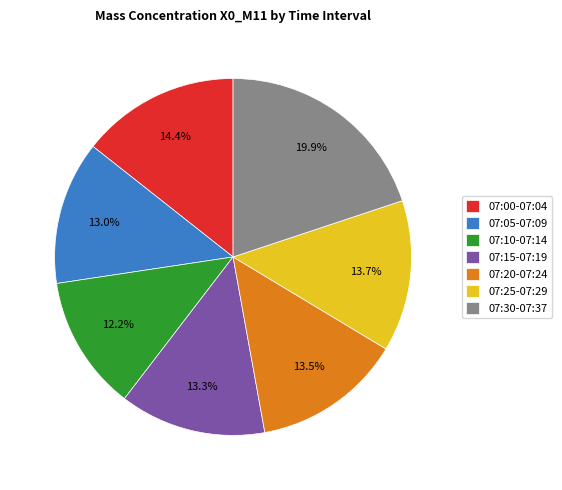

Does 07:30-07:37 represent more than half of the total?

No